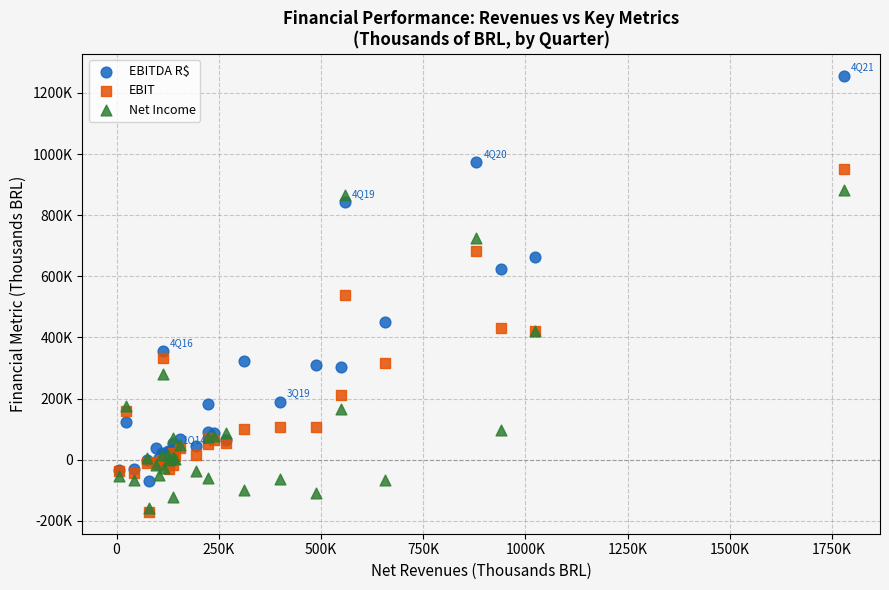

Which series contains the highest Y value?

EBITDA R$